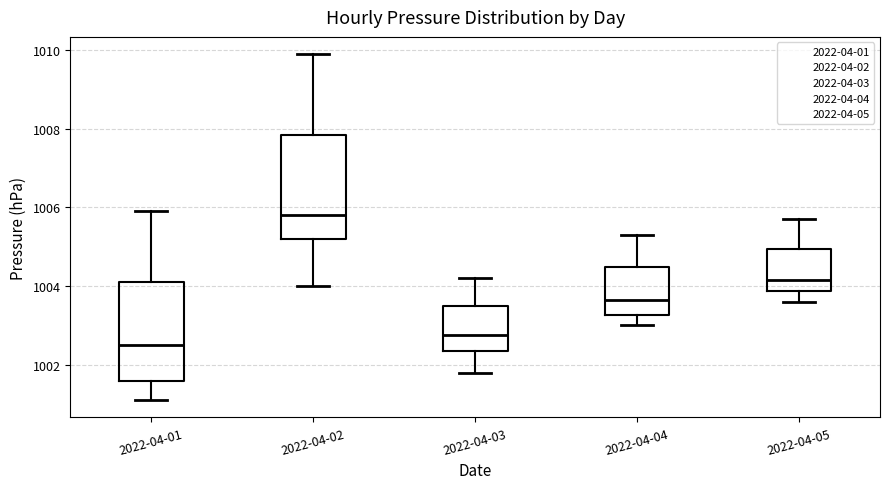

Reading left to right, transcribe this box plot: for each box, give where its median line is, the range the box spans, and where its two whiskers end, as read against the y-axis. The values are not printed on the chart, so give them approximately, as read against the axis.

2022-04-01: median 1002.6, box 1001.6 to 1004.2, whiskers 1001.2 to 1006.0
2022-04-02: median 1005.8, box 1005.2 to 1007.8, whiskers 1004.0 to 1010.0
2022-04-03: median 1002.8, box 1002.4 to 1003.6, whiskers 1001.8 to 1004.2
2022-04-04: median 1003.6, box 1003.2 to 1004.4, whiskers 1003.0 to 1005.4
2022-04-05: median 1004.2, box 1003.8 to 1005.0, whiskers 1003.6 to 1005.8